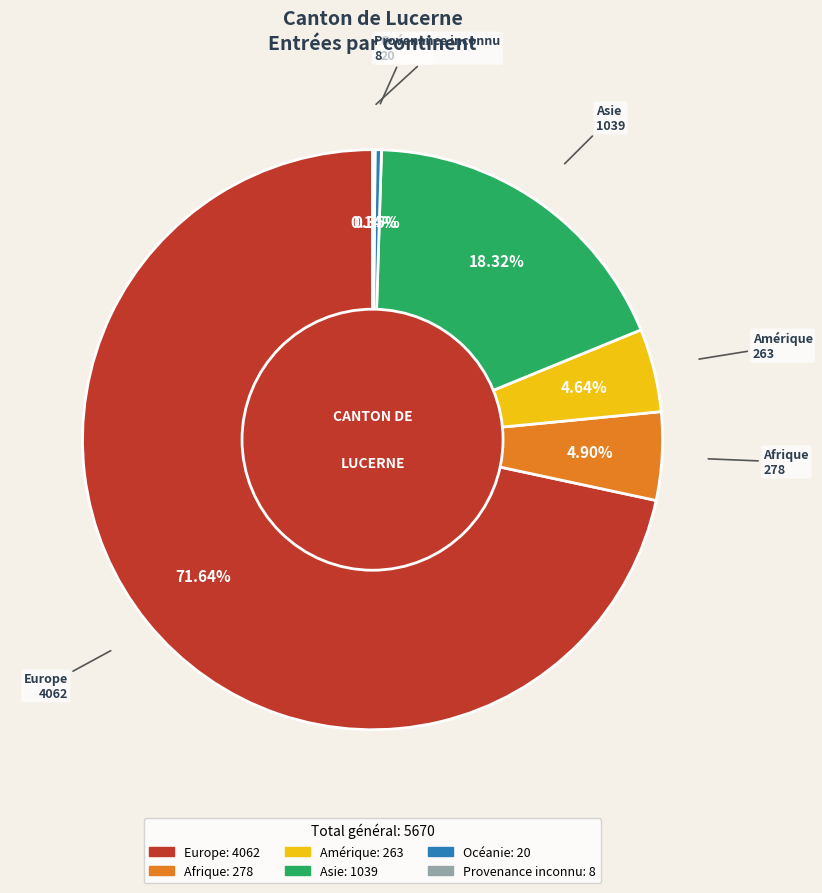

Is there any slice that represents more than half of the pie?

Yes